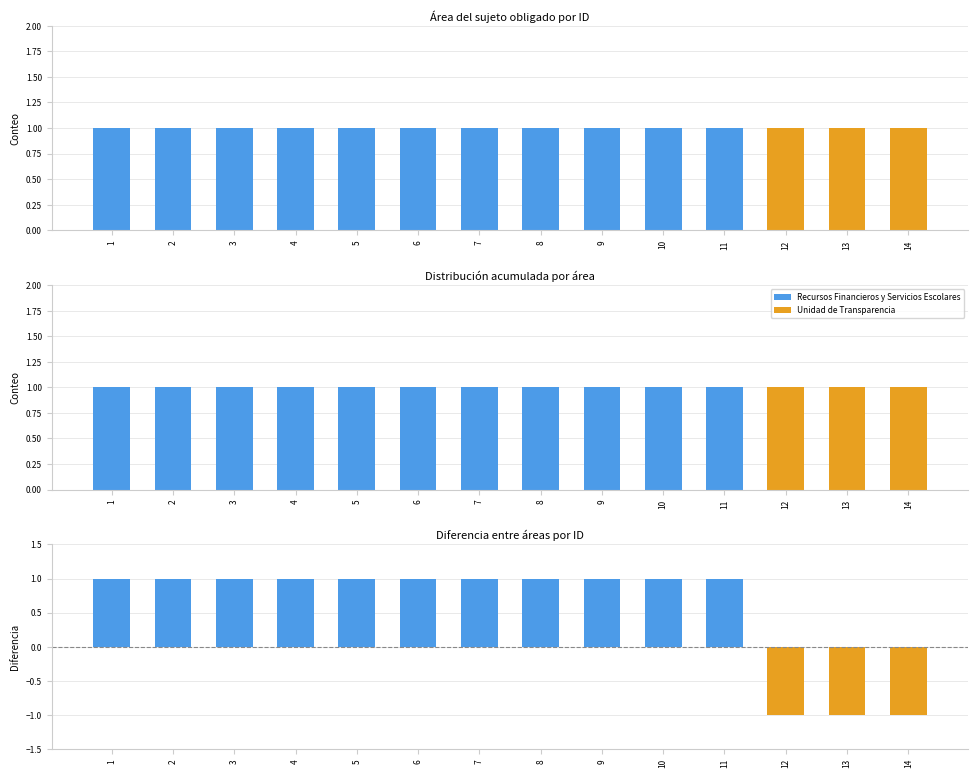

Is it true that Unidad de Transparencia equals 0 at 9?

True